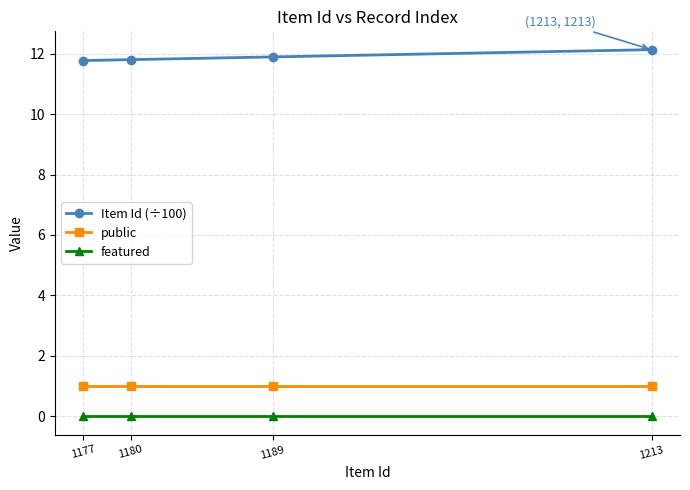

Reading right to left, list all the values displayed in this chart.

Item Id (÷100): 12.1	11.9	11.8	11.8
public: 1.0	1.0	1.0	1.0
featured: 0.0	0.0	0.0	0.0